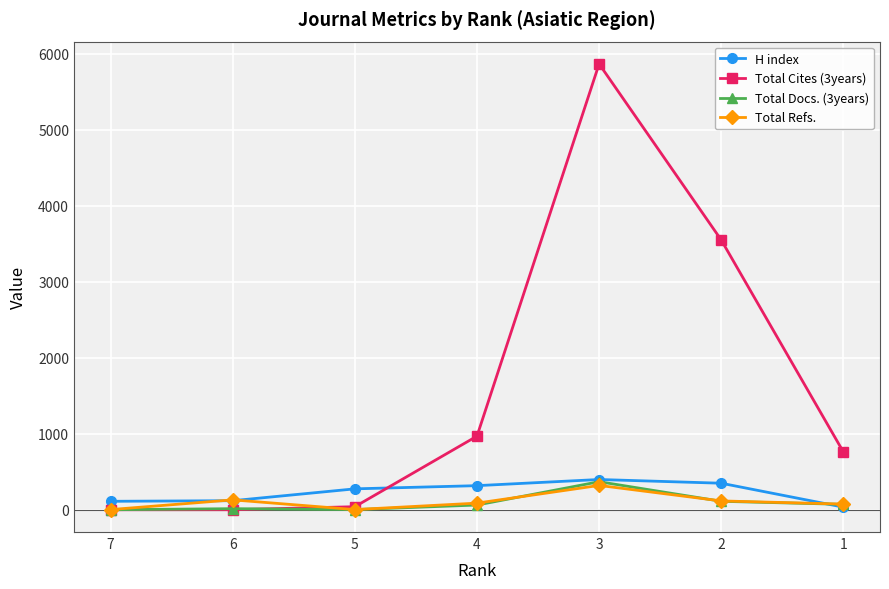

What is the value of the H index point at the 4th from the left?

317